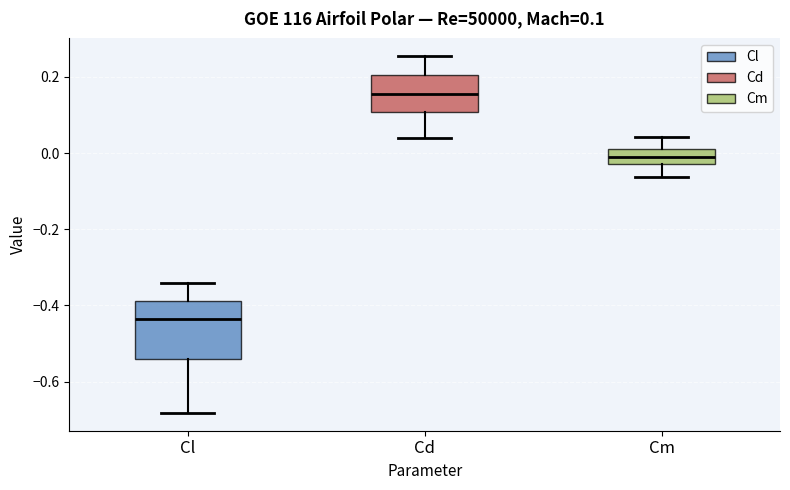

Which box has the lowest median line?

Cl